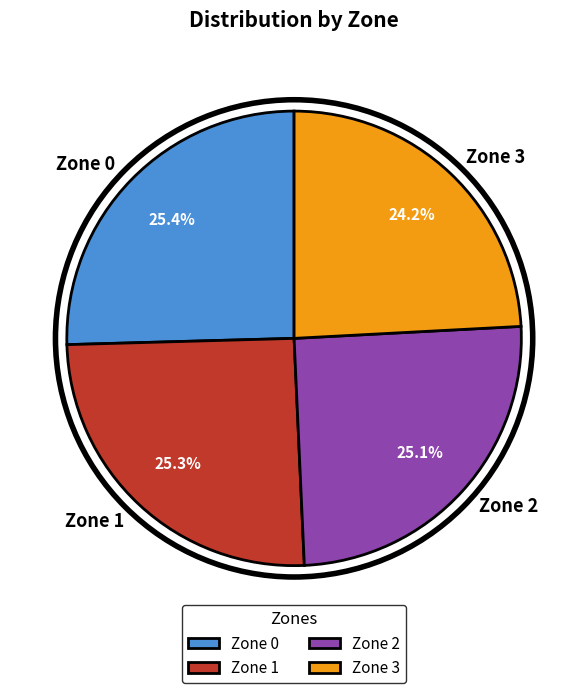

Which category has the smallest portion of the pie?

Zone 3